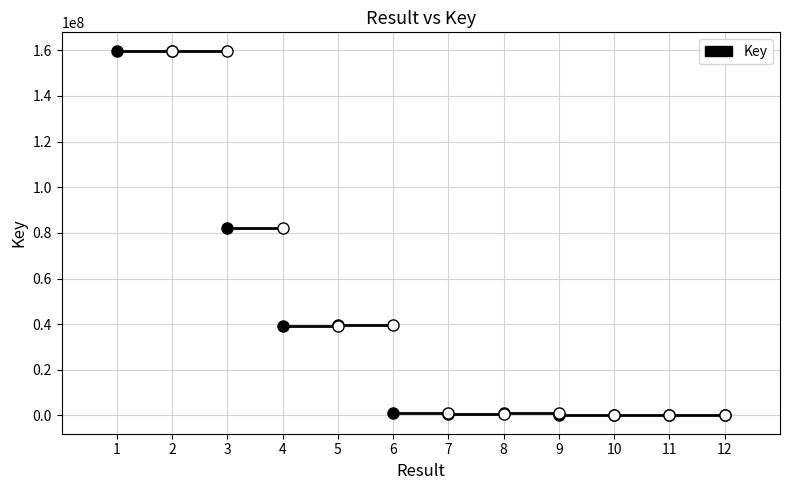

What is the maximum value shown in the chart?

159899169